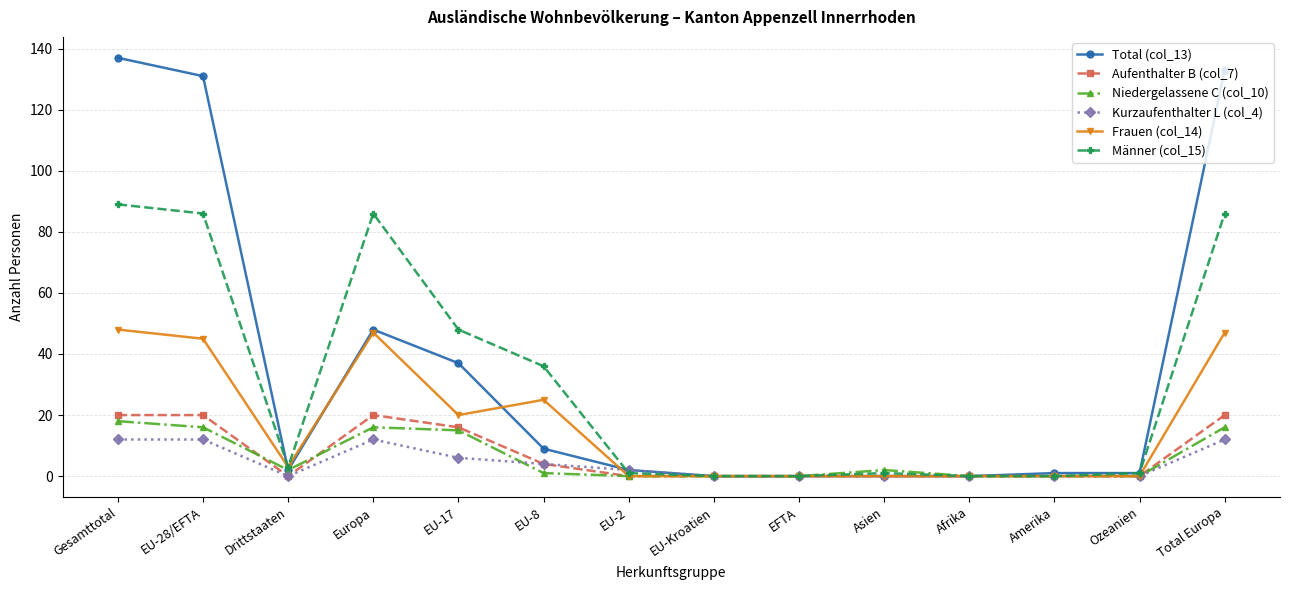

Rank the series by their maximum value, from lowest to highest.

Kurzaufenthalter L (col_4), Niedergelassene C (col_10), Aufenthalter B (col_7), Frauen (col_14), Männer (col_15), Total (col_13)